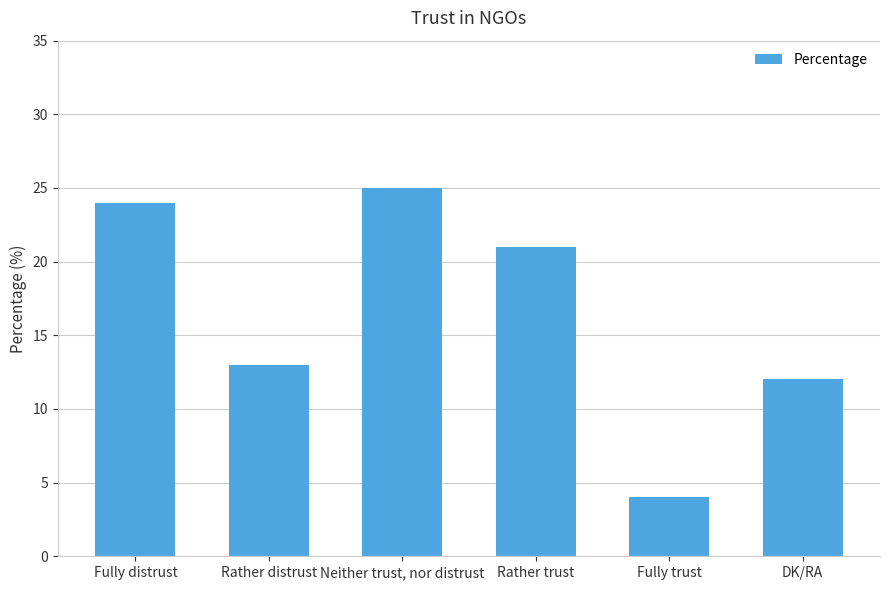

What is the value of the 4th bar from the left?

21